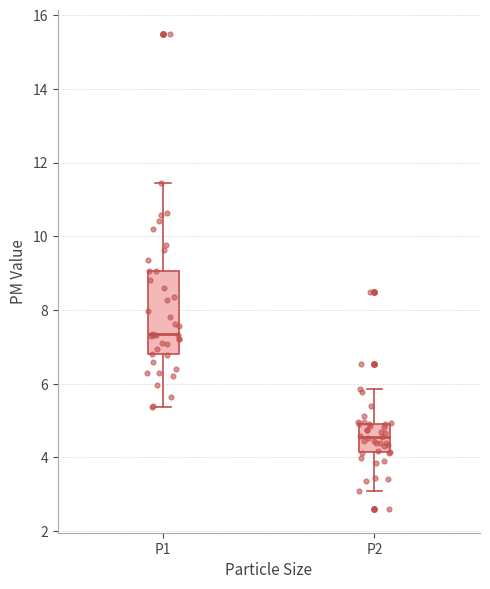

Reading left to right, read every box against the y-axis: the position of its median line, the range the box covers, and the ends of its whiskers. The values are not printed on the chart, so give them approximately, as read against the axis.

P1: median 7.4, box 6.8 to 9.0, whiskers 5.4 to 11.4
P2: median 4.6, box 4.2 to 5.0, whiskers 3.2 to 5.8